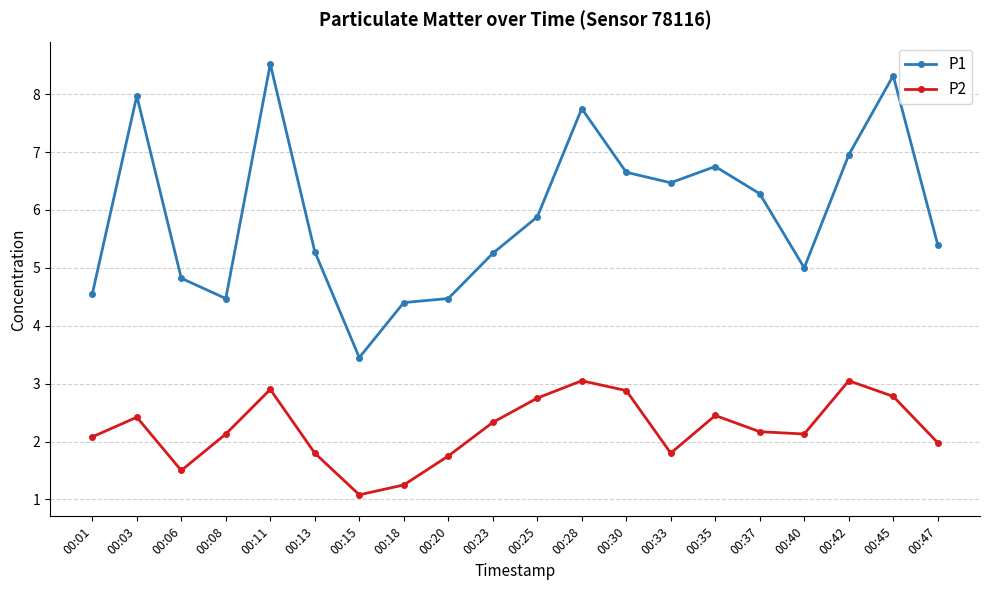

What is the average value of the P2 series?

2.2